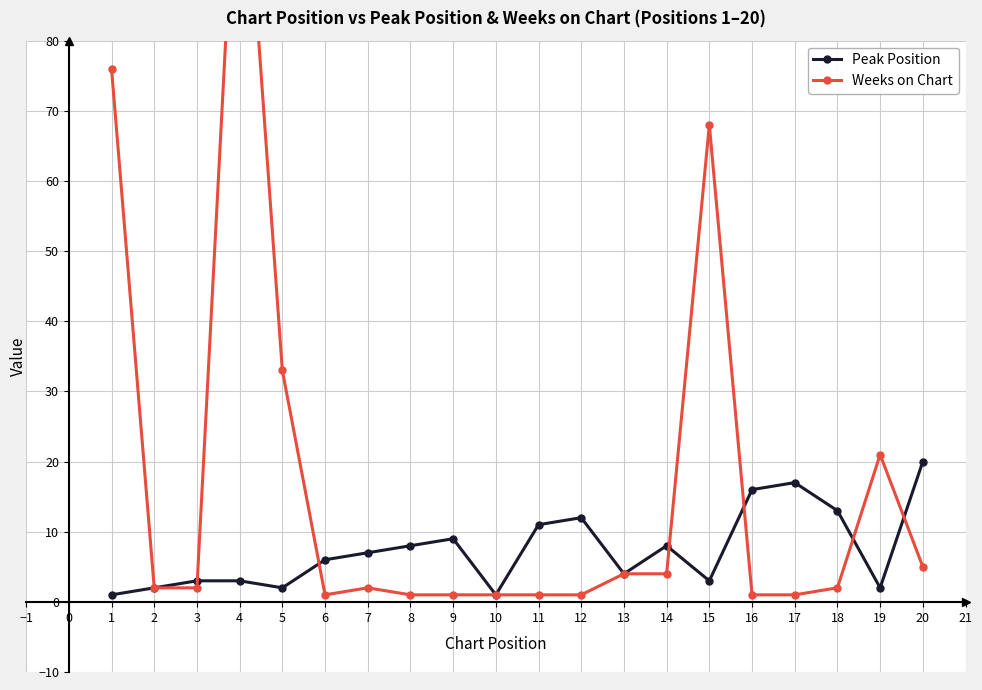

What is the greatest value displayed?

118